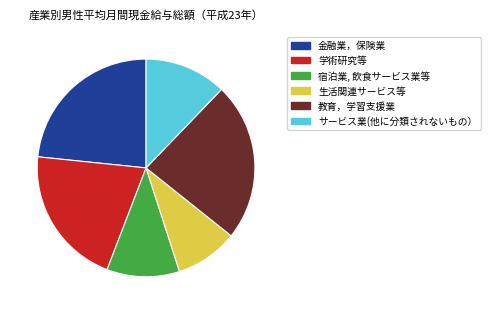

Is the sum of 生活関連サービス等 and 宿泊業, 飲食サービス業等 greater than half?

No